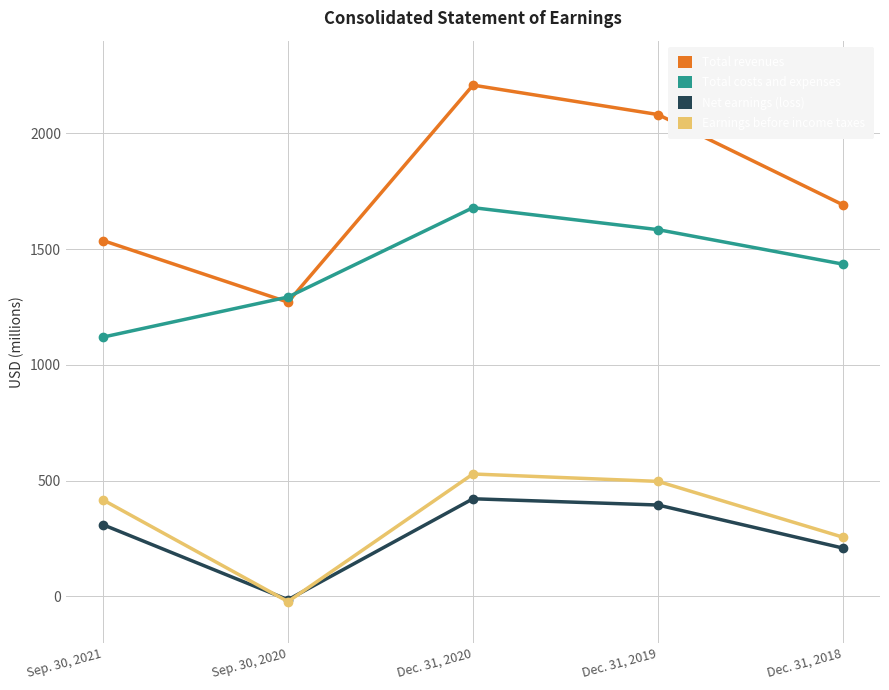

Reading right to left, what are all the values shown in this chart?

Total revenues: Dec. 31, 2018=1691	Dec. 31, 2019=2081	Dec. 31, 2020=2208	Sep. 30, 2020=1271	Sep. 30, 2021=1537
Total costs and expenses: Dec. 31, 2018=1435	Dec. 31, 2019=1584	Dec. 31, 2020=1679	Sep. 30, 2020=1293	Sep. 30, 2021=1120
Net earnings (loss): Dec. 31, 2018=209	Dec. 31, 2019=395	Dec. 31, 2020=422	Sep. 30, 2020=-14	Sep. 30, 2021=310
Earnings before income taxes: Dec. 31, 2018=256	Dec. 31, 2019=497	Dec. 31, 2020=529	Sep. 30, 2020=-22	Sep. 30, 2021=417